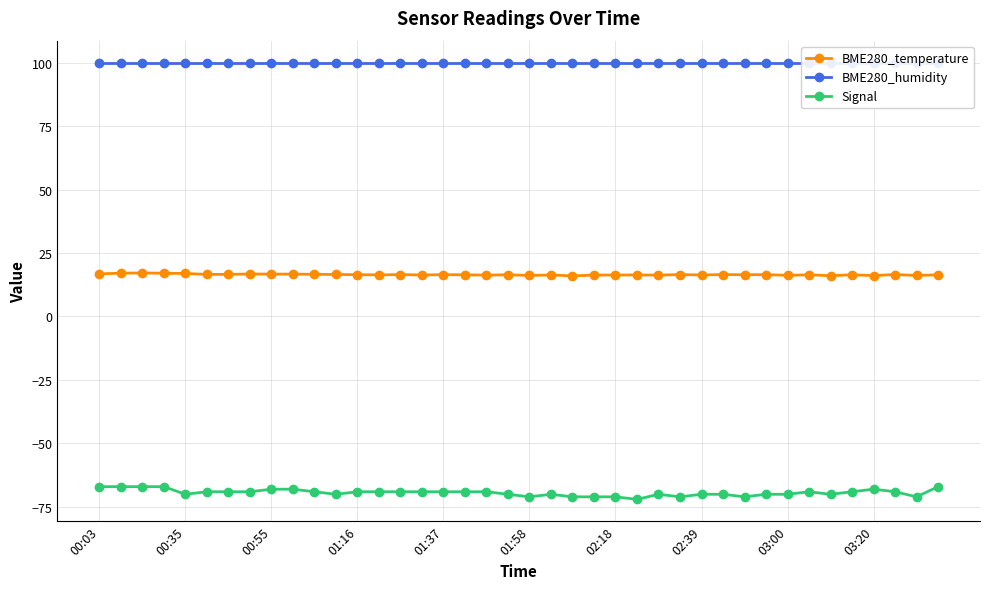

What is the average value of the Signal series?

-69.3